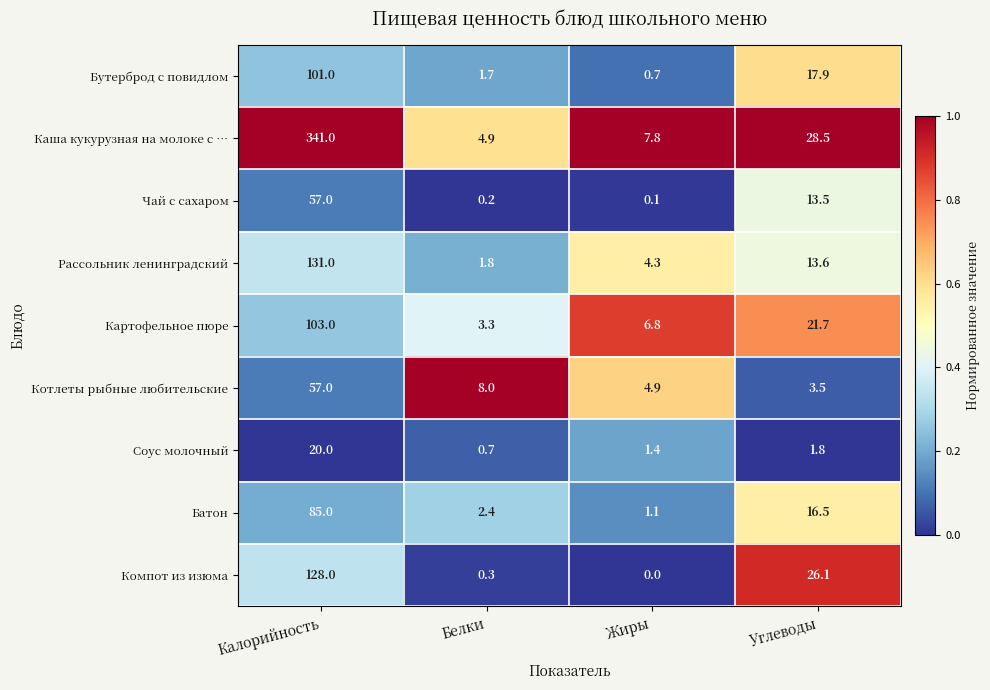

What is the sum of the Котлеты рыбные любительские values at Калорийность and Жиры?

61.9